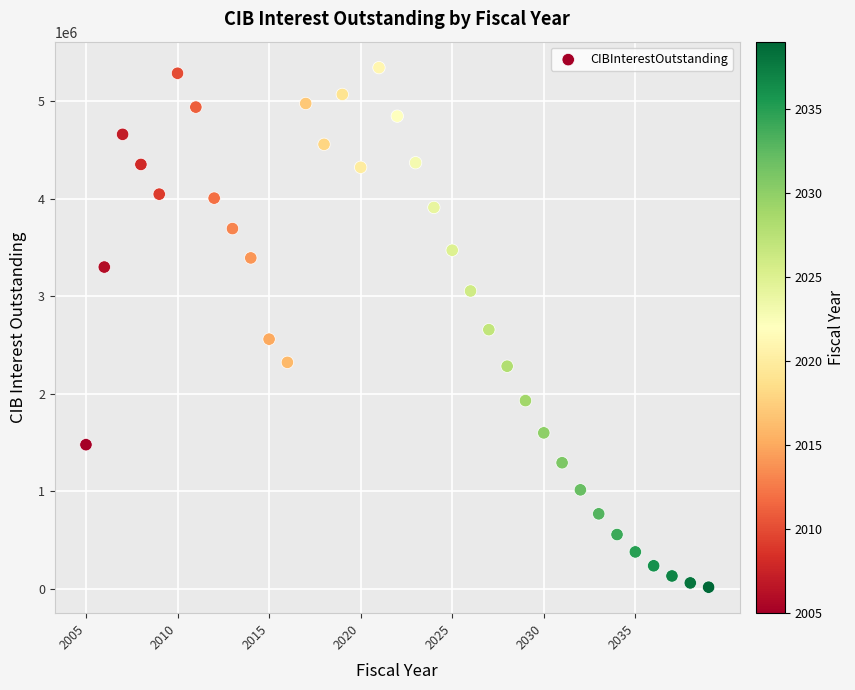

What is the range of Y values (max minus min)?

5331553.5